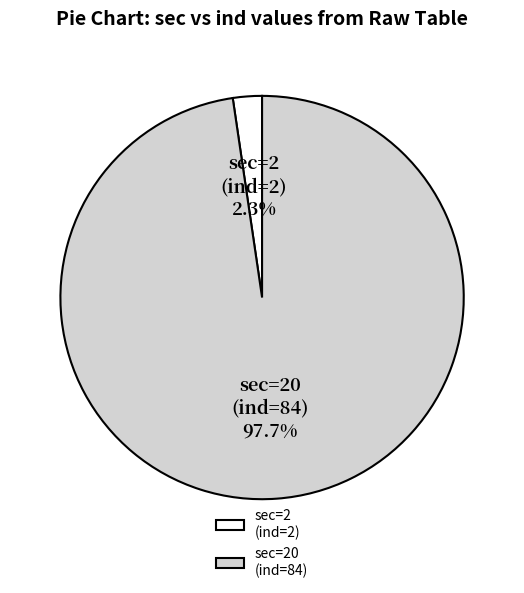

Which slice is the largest?

sec=20 (ind=84)